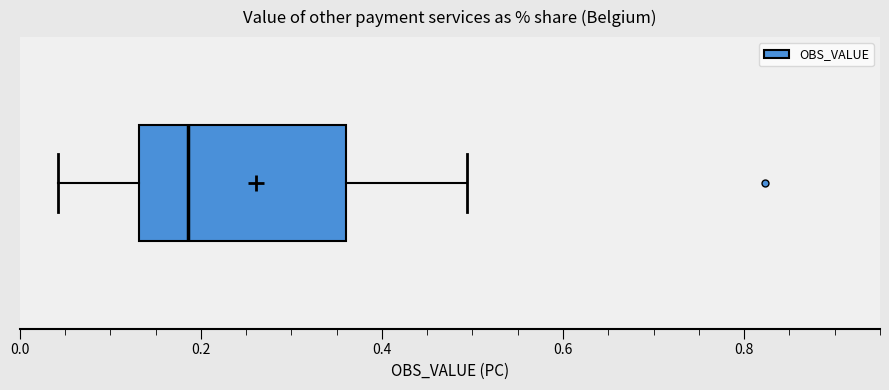

Transcribe this box plot: give where the median line is, the range the box spans, and where the two whiskers end, as read against the x-axis. The values are not printed on the chart, so give them approximately, as read against the axis.

median 0.18, box 0.14 to 0.36, whiskers 0.04 to 0.50